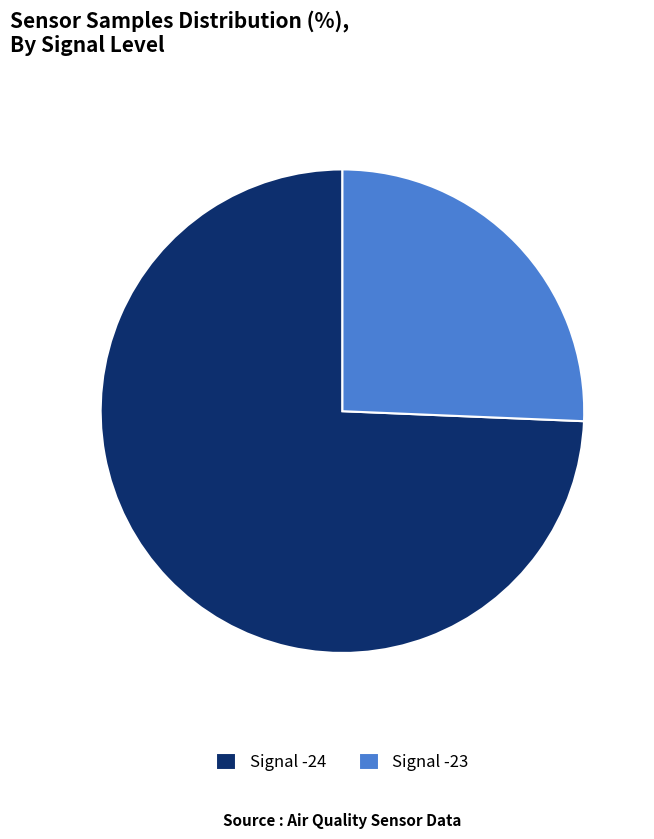

Count the number of slices in the pie.

2